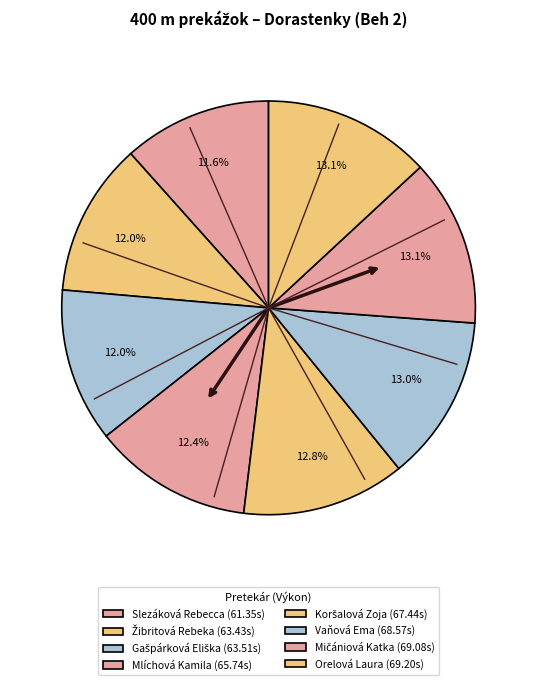

Rank the categories by value from lowest to highest.

Slezáková Rebecca, Žibritová Rebeka, Gašpárková Eliška, Mlíchová Kamila, Koršalová Zoja, Vaňová Ema, Mičániová Katka, Orelová Laura